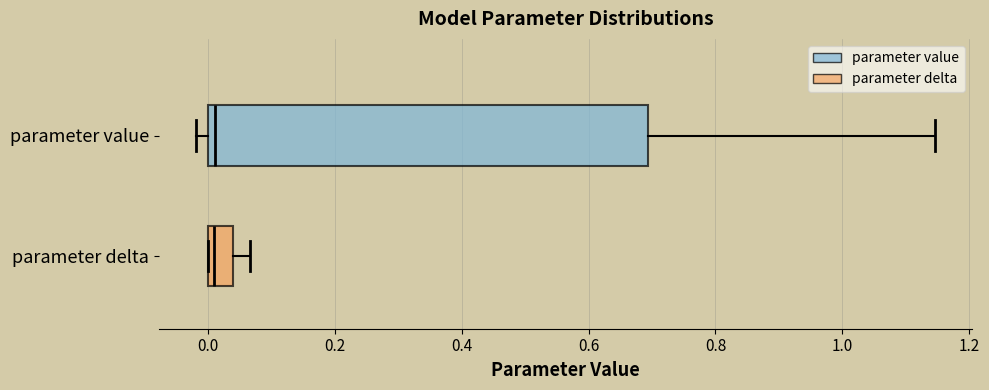

Reading bottom to top, read every box against the x-axis: the position of its median line, the range the box covers, and the ends of its whiskers. The values are not printed on the chart, so give them approximately, as read against the axis.

parameter delta: median 0.02, box 0.00 to 0.04, whiskers 0.00 to 0.06
parameter value: median 0.02, box 0.00 to 0.70, whiskers -0.02 to 1.14